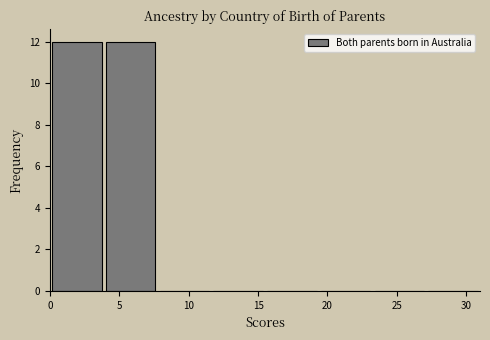

Reading left to right, transcribe this chart: for each bar, give the range it covers on the x-axis and its height. Neither the bar edges nor the heights are printed on the chart, so give them approximately, as read against the axes.

0.0 to 4.0: 12
4.0 to 8.0: 12
8.0 to 11.5: 0
11.5 to 15.5: 0
15.5 to 19.5: 0
19.5 to 23.5: 0
23.5 to 27.0: 0
27.0 to 31.0: 0